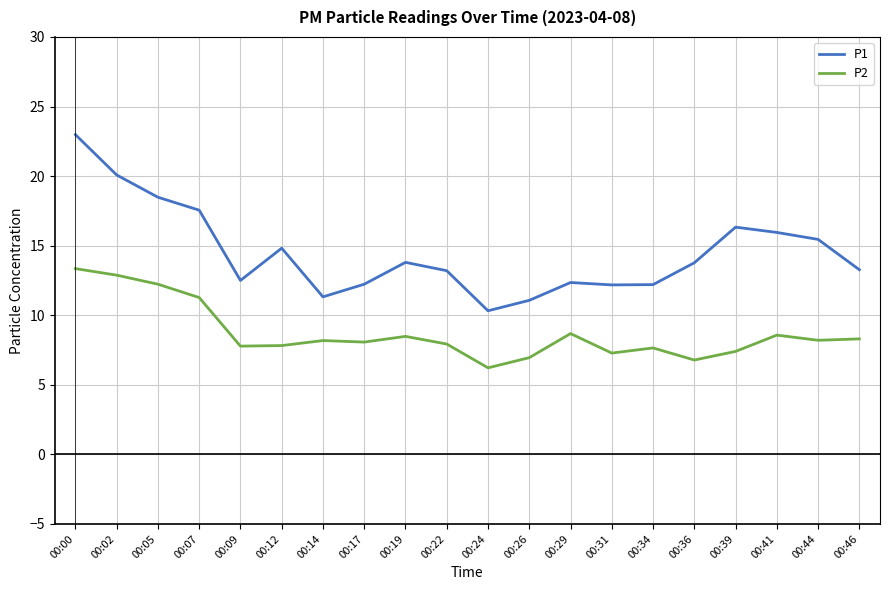

Which series has the largest range (max minus min)?

P1